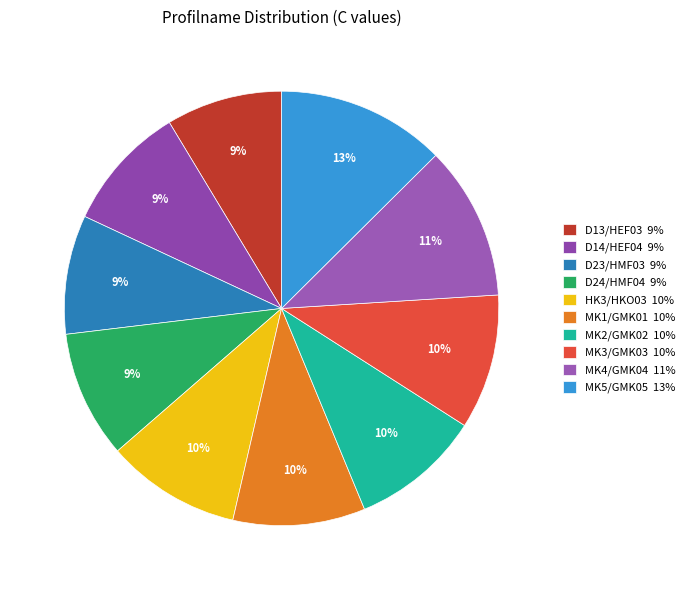

Is it true that HK3/HKO03 is 10% of the pie?

True